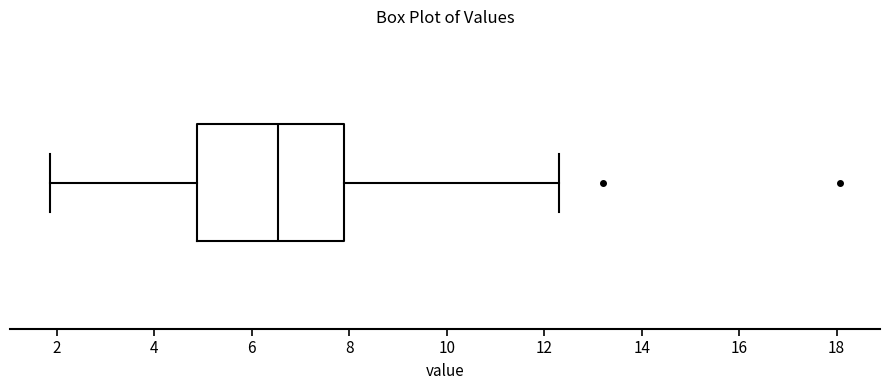

Read this box plot against the x-axis: the position of the median line, the range covered by the box, and the ends of both whiskers. The values are not printed on the chart, so give them approximately, as read against the axis.

median 6.6, box 4.8 to 8.0, whiskers 1.8 to 12.4